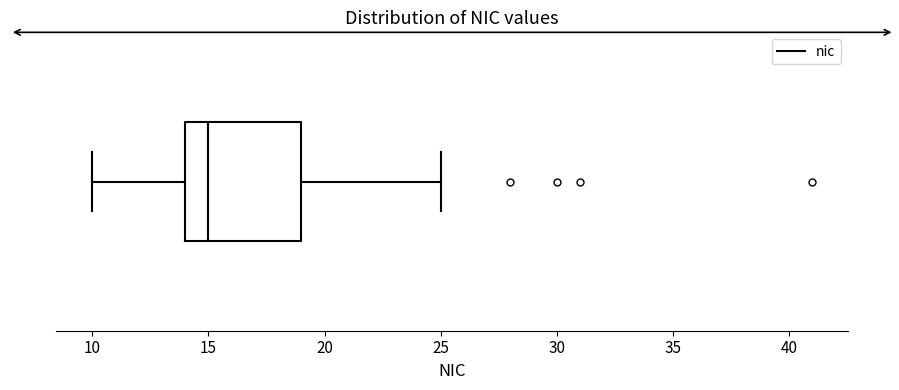

Transcribe this box plot: give where the median line is, the range the box spans, and where the two whiskers end, as read against the x-axis. The values are not printed on the chart, so give them approximately, as read against the axis.

median 15, box 14 to 19, whiskers 10 to 25